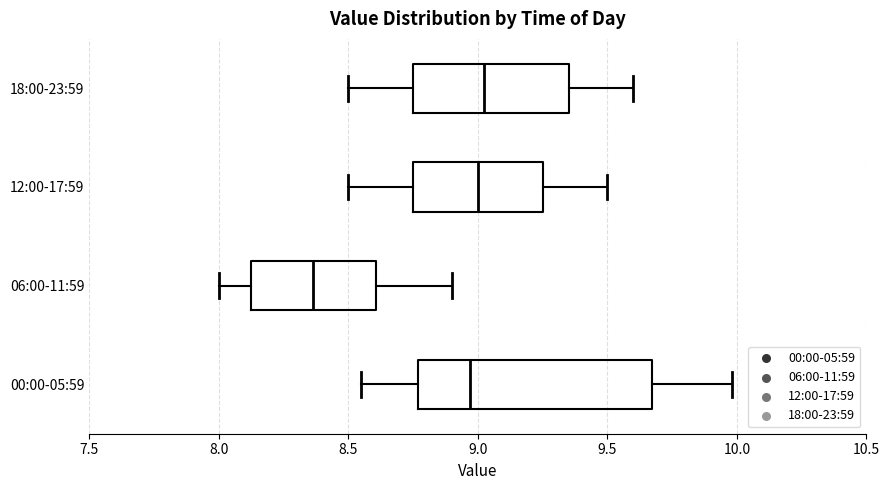

Reading bottom to top, read every box against the x-axis: the position of its median line, the range the box covers, and the ends of its whiskers. The values are not printed on the chart, so give them approximately, as read against the axis.

00:00-05:59: median 8.95, box 8.75 to 9.65, whiskers 8.55 to 10.00
06:00-11:59: median 8.35, box 8.10 to 8.60, whiskers 8.00 to 8.90
12:00-17:59: median 9.00, box 8.75 to 9.25, whiskers 8.50 to 9.50
18:00-23:59: median 9.05, box 8.75 to 9.35, whiskers 8.50 to 9.60